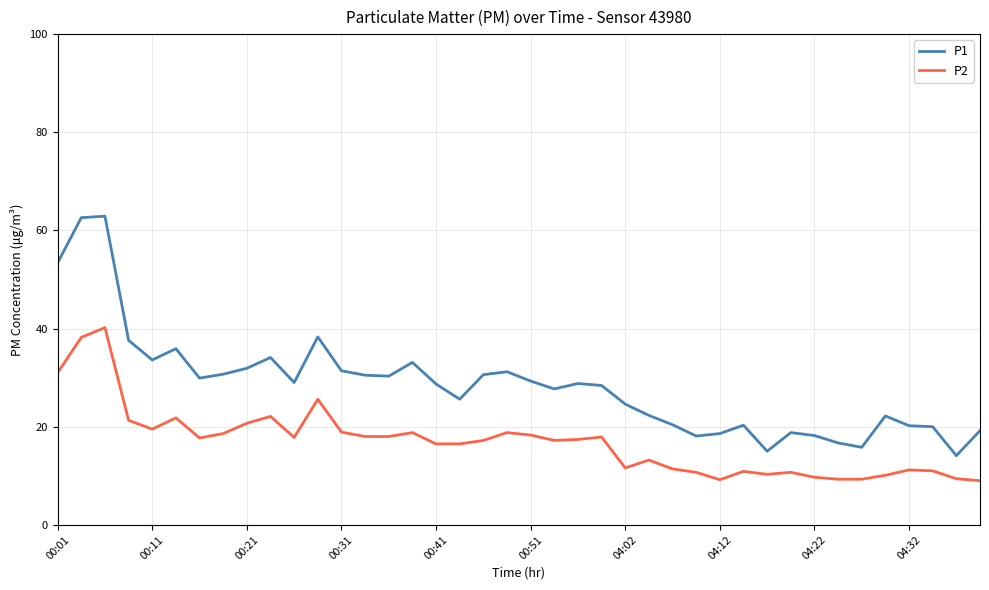

Which series has the largest total across all categories?

P1